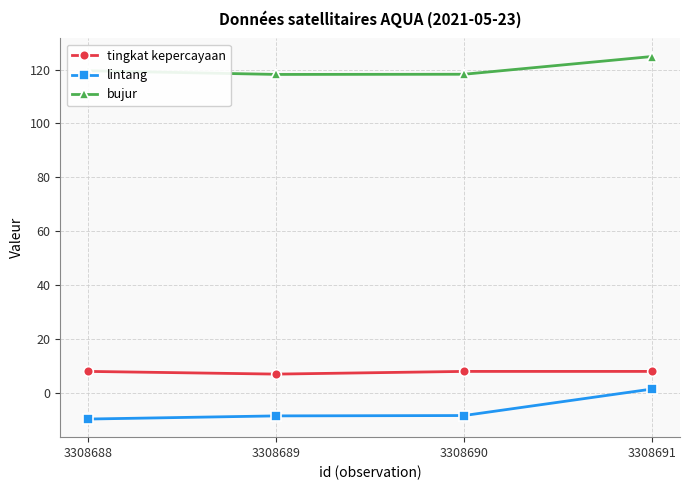

True or false: tingkat kepercayaan has more than 2 interior local peaks.

False